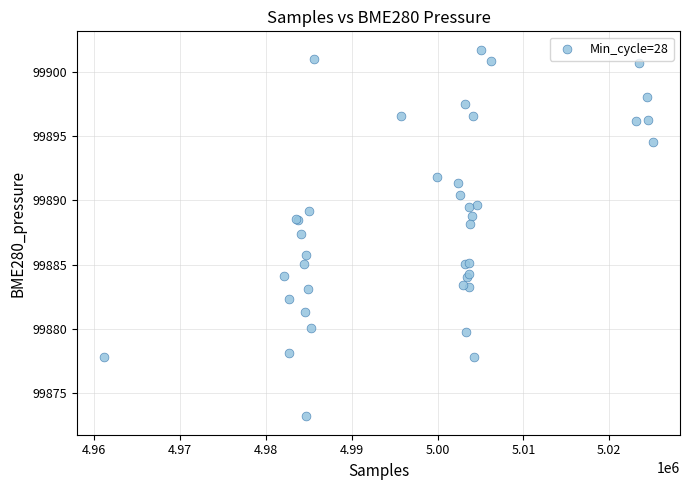

What Y value in the scatter plot is closest to 99887?

99887.4